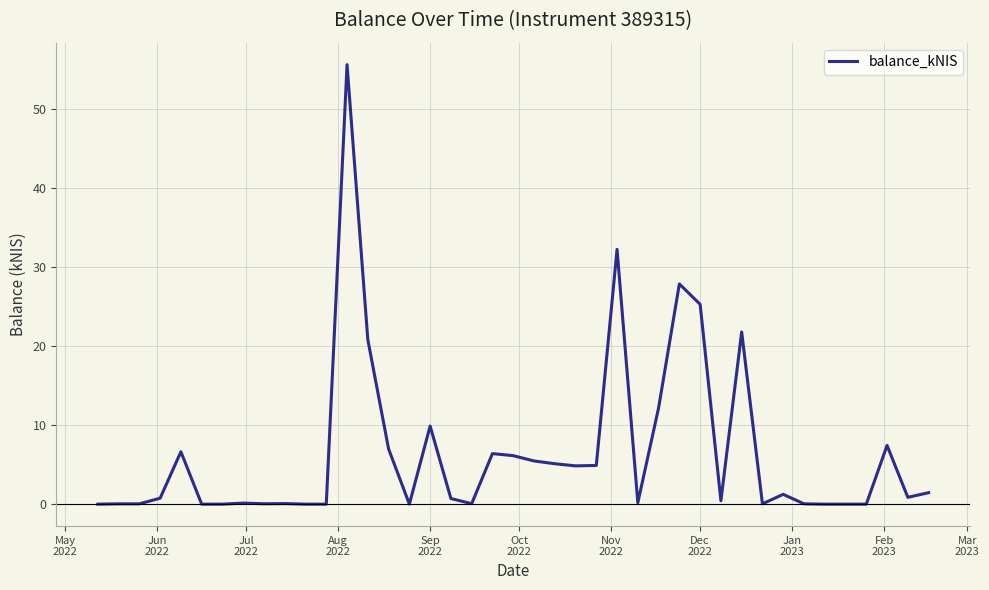

What is the greatest value displayed?

55.6